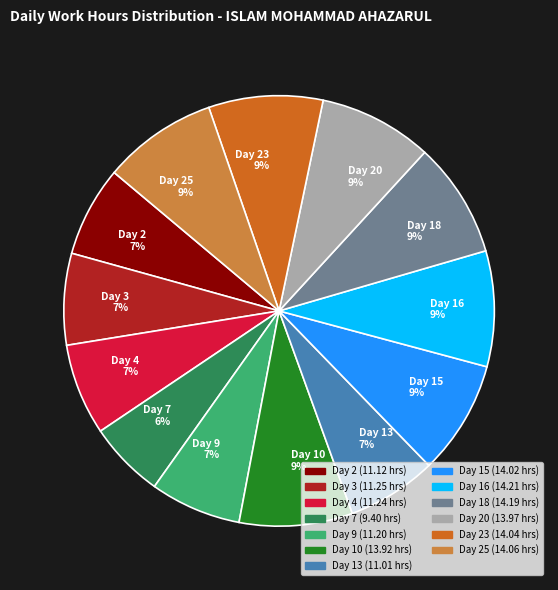

To the nearest percent, what is the difference between the largest and smallest slice percentages?

3%